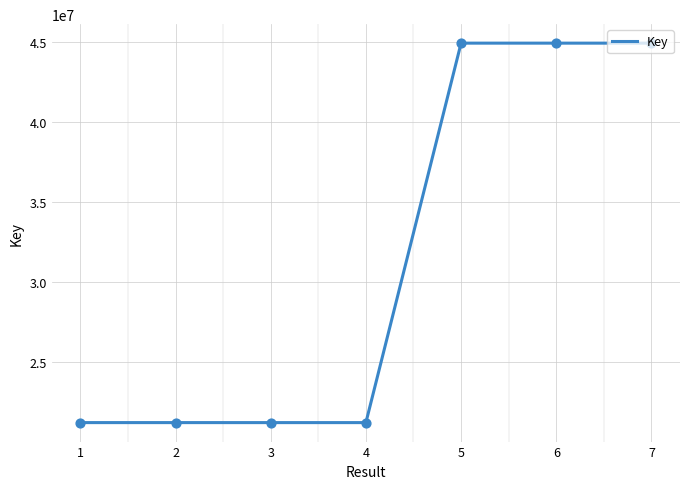

What is the change in value from 1 to 2?

-201